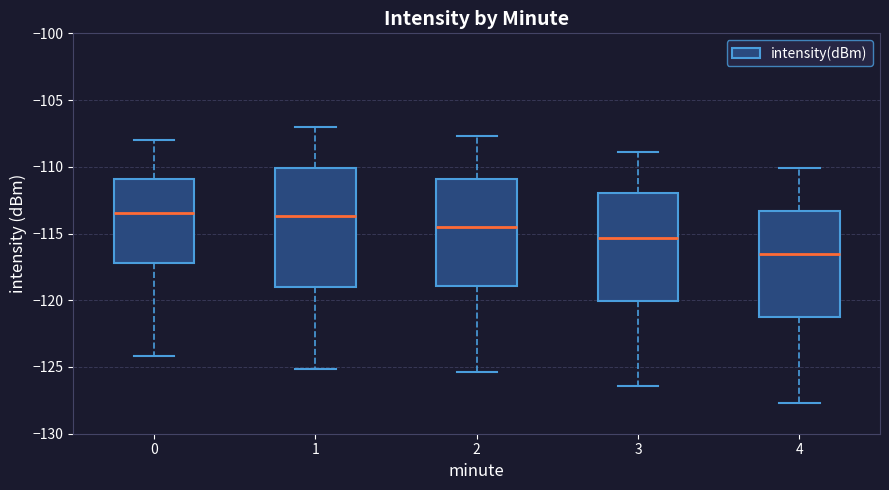

Reading left to right, transcribe this box plot: for each box, give where its median line is, the range the box spans, and where its two whiskers end, as read against the y-axis. The values are not printed on the chart, so give them approximately, as read against the axis.

0: median -113.5, box -117.0 to -111.0, whiskers -124.0 to -108.0
1: median -113.5, box -119.0 to -110.0, whiskers -125.0 to -107.0
2: median -114.5, box -119.0 to -111.0, whiskers -125.5 to -107.5
3: median -115.5, box -120.0 to -112.0, whiskers -126.5 to -109.0
4: median -116.5, box -121.5 to -113.5, whiskers -127.5 to -110.0